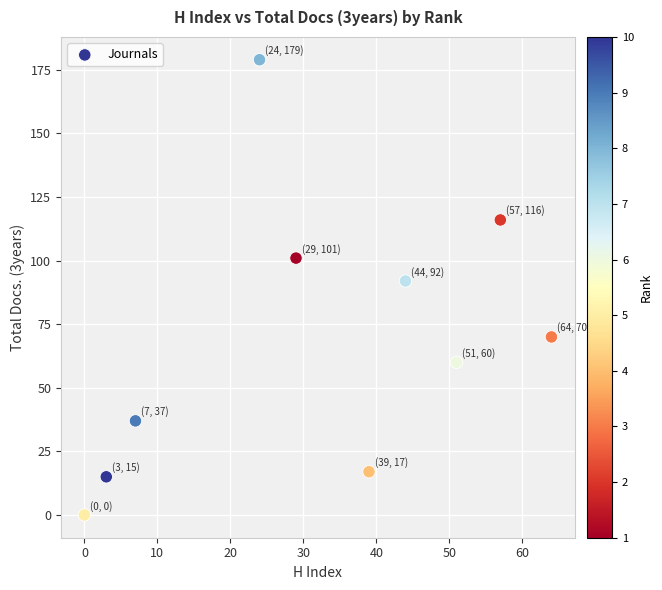

What is the average Y value?

69